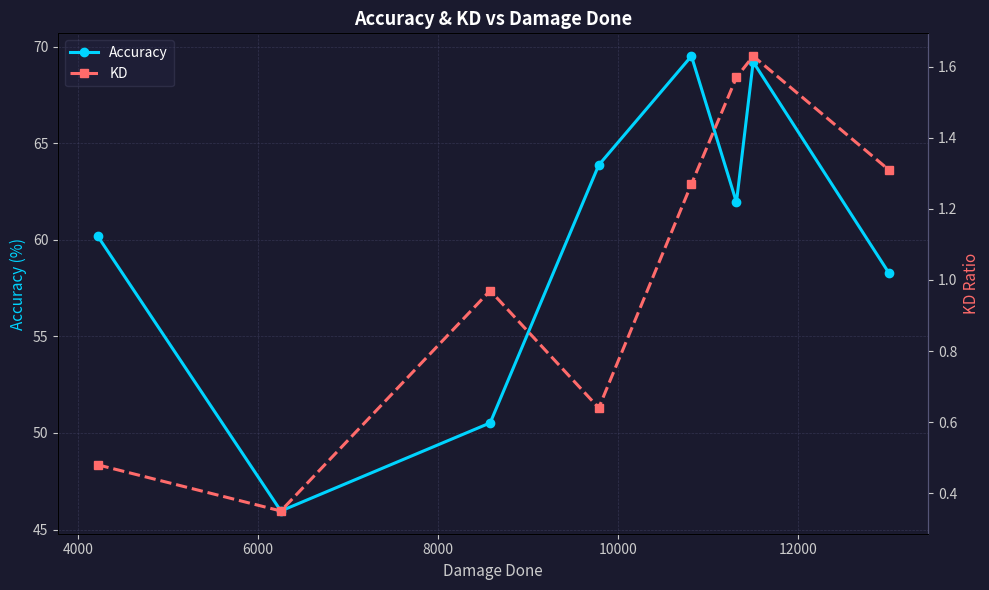

In Accuracy, how many points are lower than both neighbors (excluding endpoints)?

2